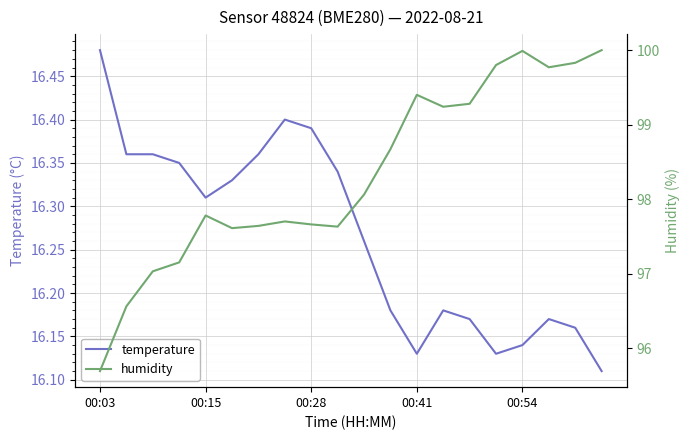

True or false: humidity and temperature intersect in this chart.

False